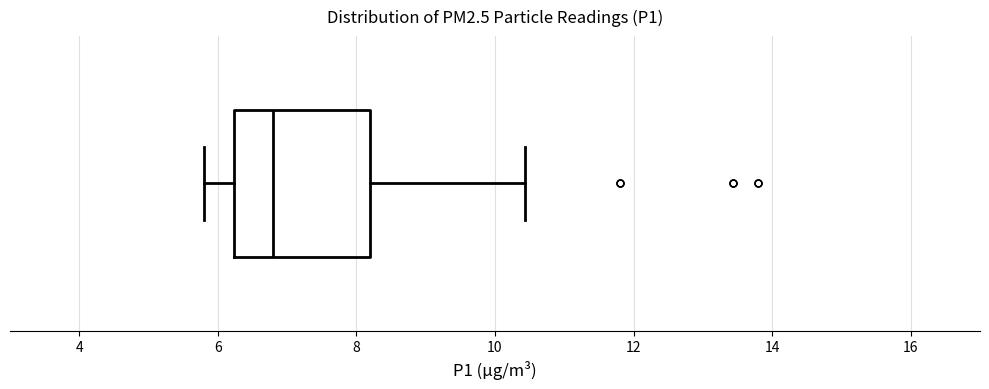

Read this box plot against the x-axis: the position of the median line, the range covered by the box, and the ends of both whiskers. The values are not printed on the chart, so give them approximately, as read against the axis.

median 6.8, box 6.2 to 8.2, whiskers 5.8 to 10.4